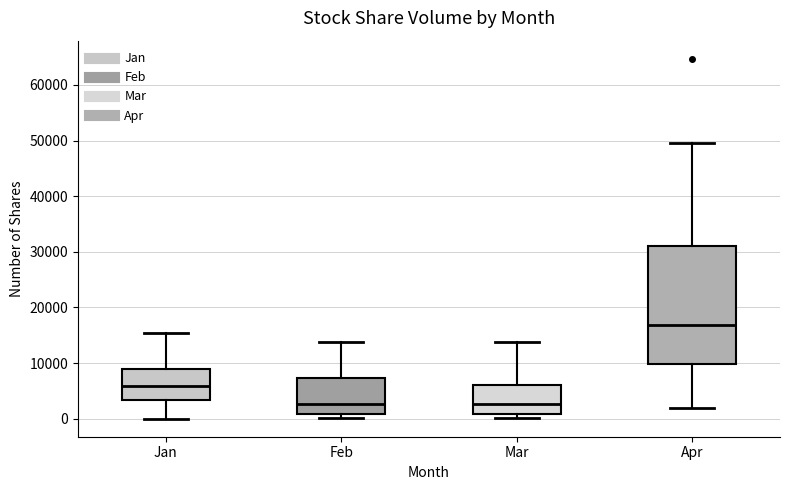

Which box's median line is the highest?

Apr